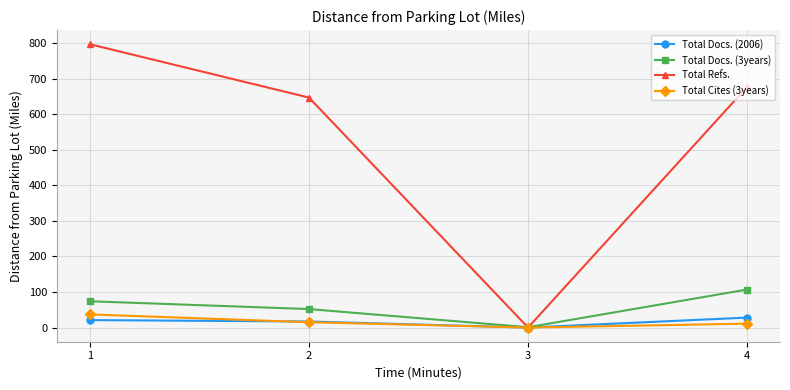

What are all the series names shown in the legend?

Total Docs. (2006), Total Docs. (3years), Total Refs., Total Cites (3years)